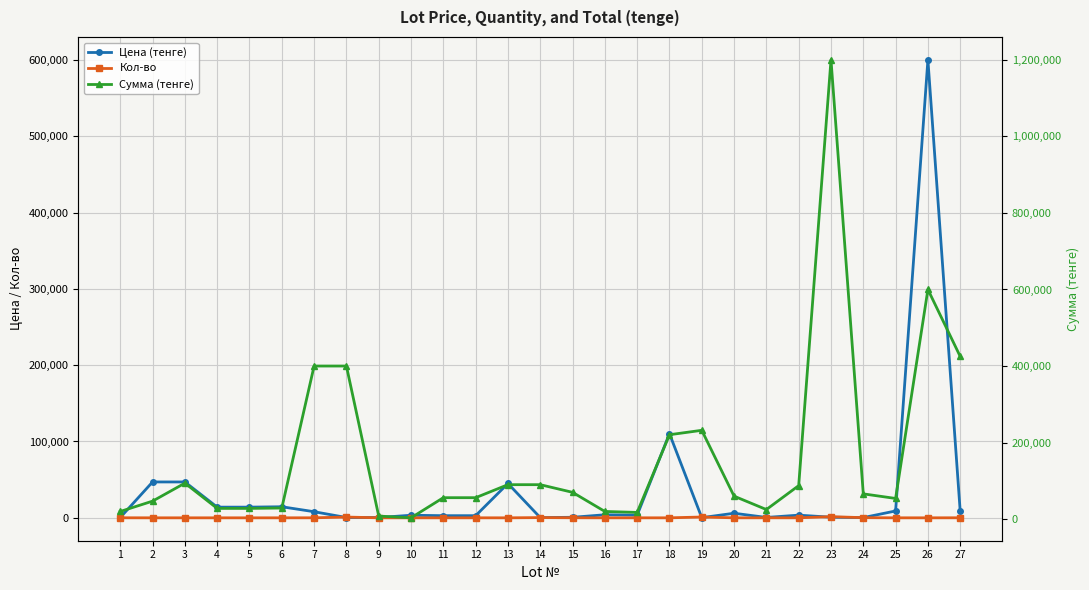

Between 5 and 13, which series saw the biggest shift?

Сумма (тенге)